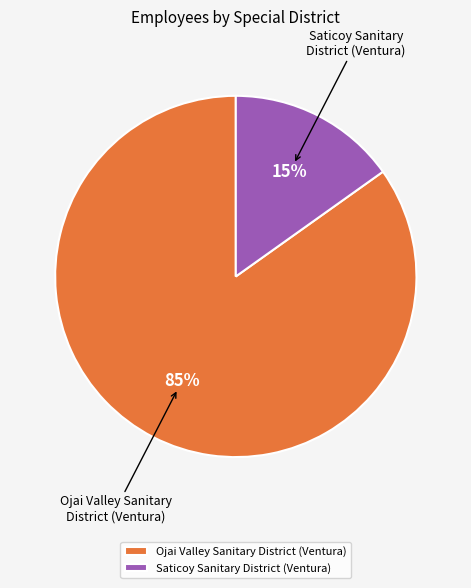

To the nearest percent, what portion does Saticoy Sanitary District (Ventura) represent?

15%